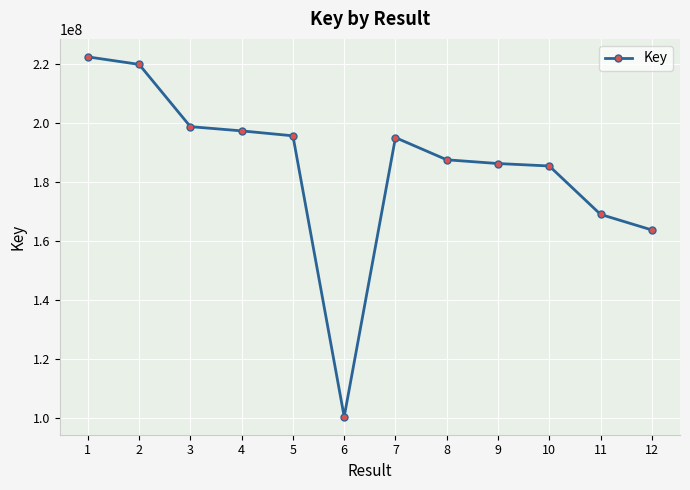

What is the greatest value displayed?

222493215